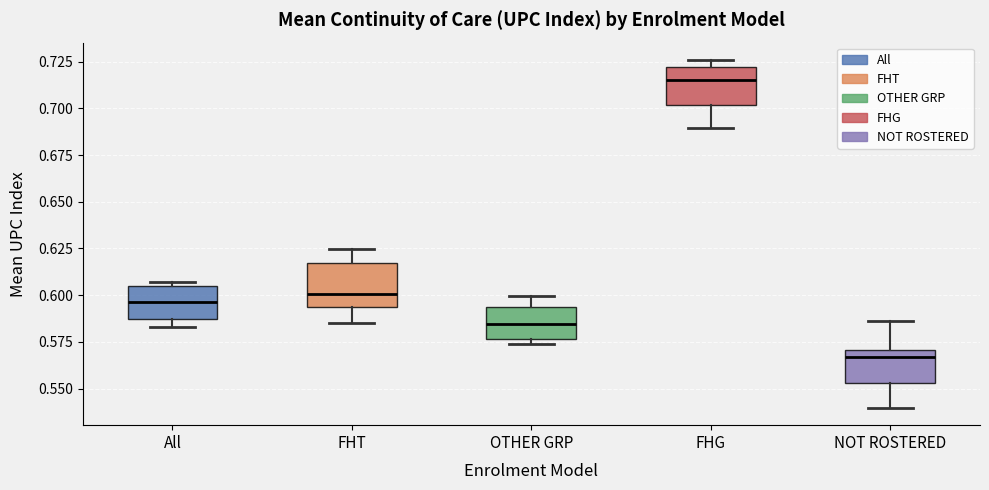

Reading left to right, read every box against the y-axis: the position of its median line, the range the box covers, and the ends of its whiskers. The values are not printed on the chart, so give them approximately, as read against the axis.

All: median 0.595, box 0.585 to 0.605, whiskers 0.585 (just below the box's lower edge) to 0.605 (just above the box's upper edge)
FHT: median 0.600, box 0.595 to 0.615, whiskers 0.585 to 0.625
OTHER GRP: median 0.585, box 0.575 to 0.595, whiskers 0.575 (just below the box's lower edge) to 0.600
FHG: median 0.715, box 0.700 to 0.720, whiskers 0.690 to 0.725
NOT ROSTERED: median 0.565, box 0.555 to 0.570, whiskers 0.540 to 0.585